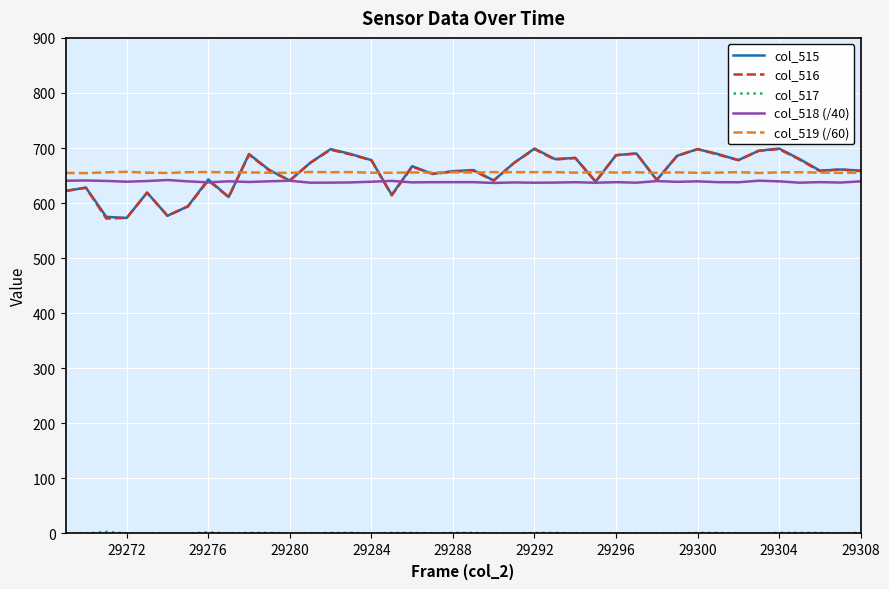

What is the maximum value shown in the chart?

699.0